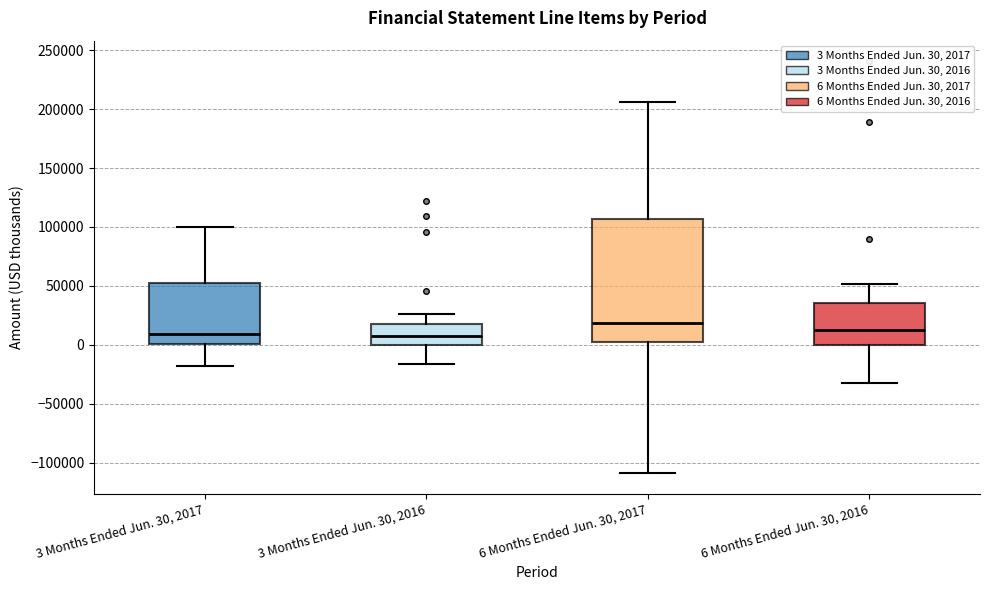

Which box's median line is the highest?

6 Months Ended Jun. 30, 2017